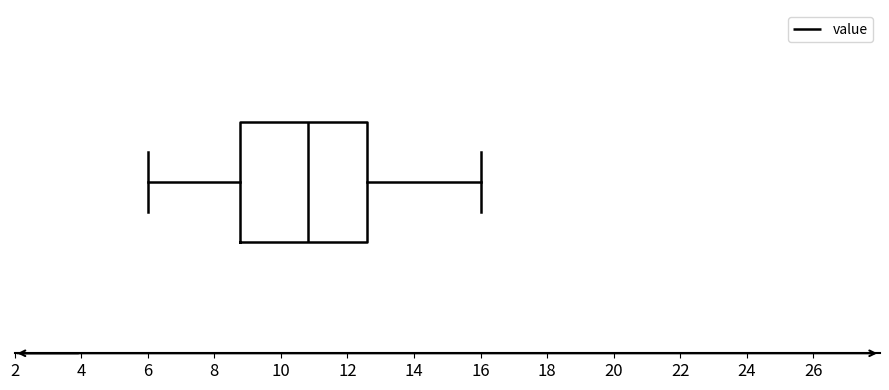

Transcribe this box plot: give where the median line is, the range the box spans, and where the two whiskers end, as read against the x-axis. The values are not printed on the chart, so give them approximately, as read against the axis.

median 10.8, box 8.8 to 12.6, whiskers 6.0 to 16.0